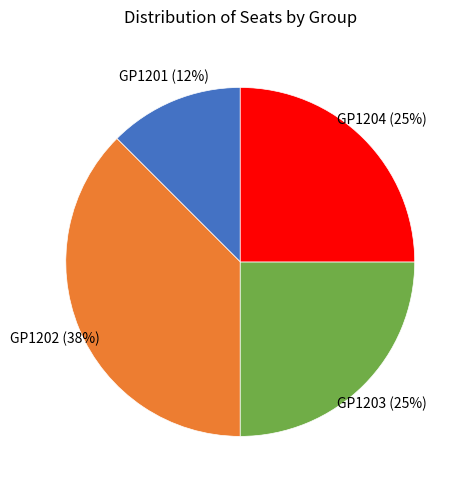

How many segments does this pie chart have?

4